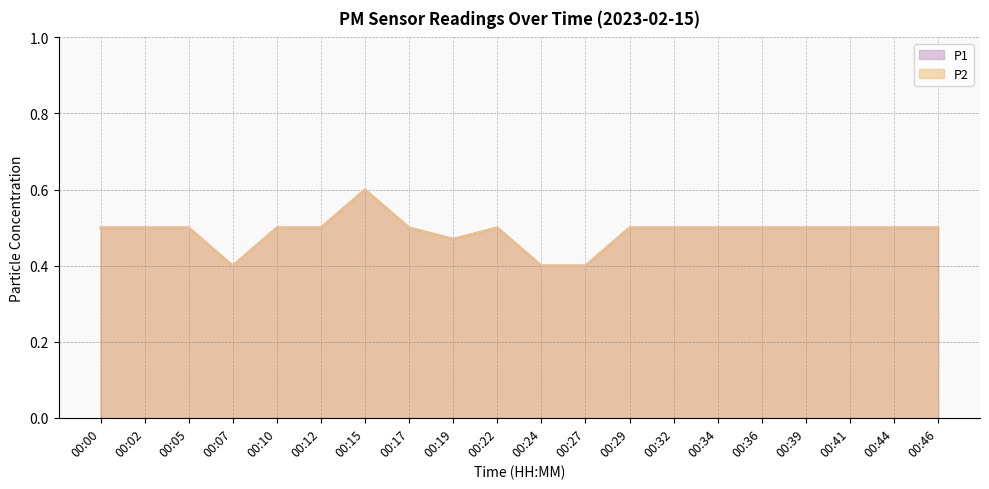

What is the total value across all series at 00:41?

1.0